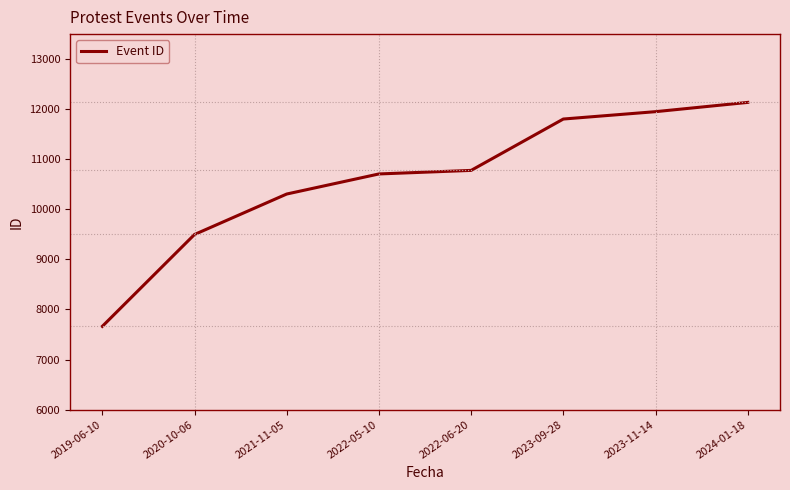

List the labels in order of value, largest first.

2024-01-18, 2023-11-14, 2023-09-28, 2022-06-20, 2022-05-10, 2021-11-05, 2020-10-06, 2019-06-10